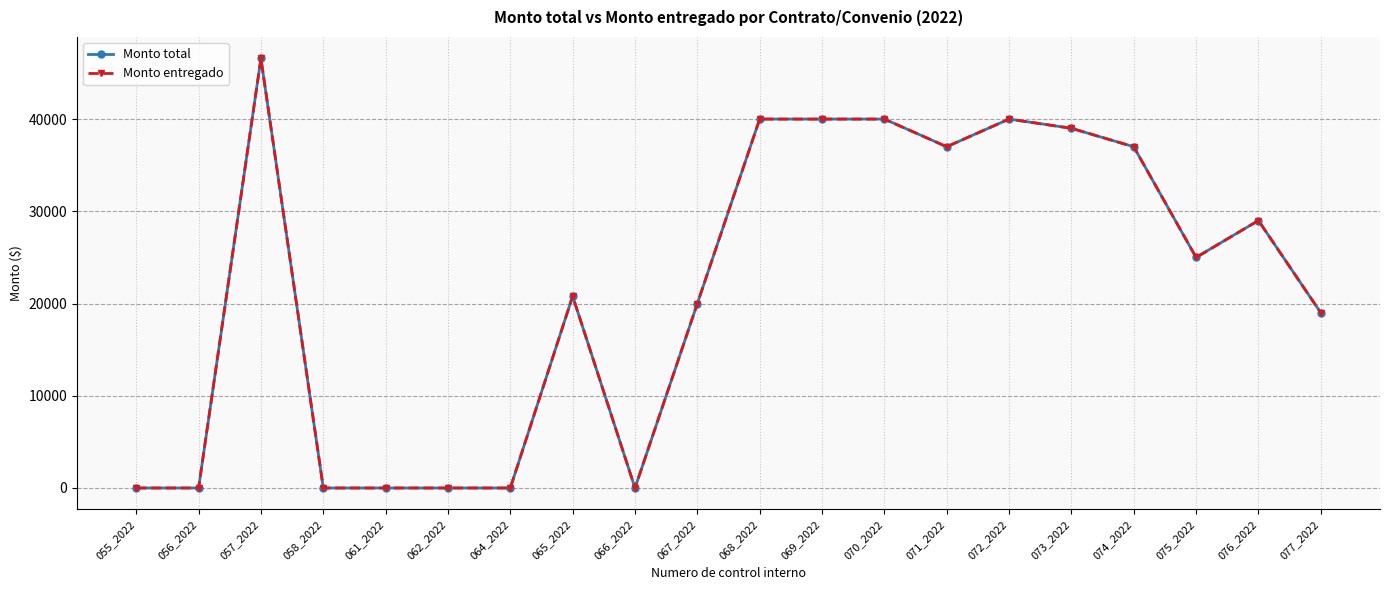

Is it true that Monto total equals 23659 at 061_2022?

False